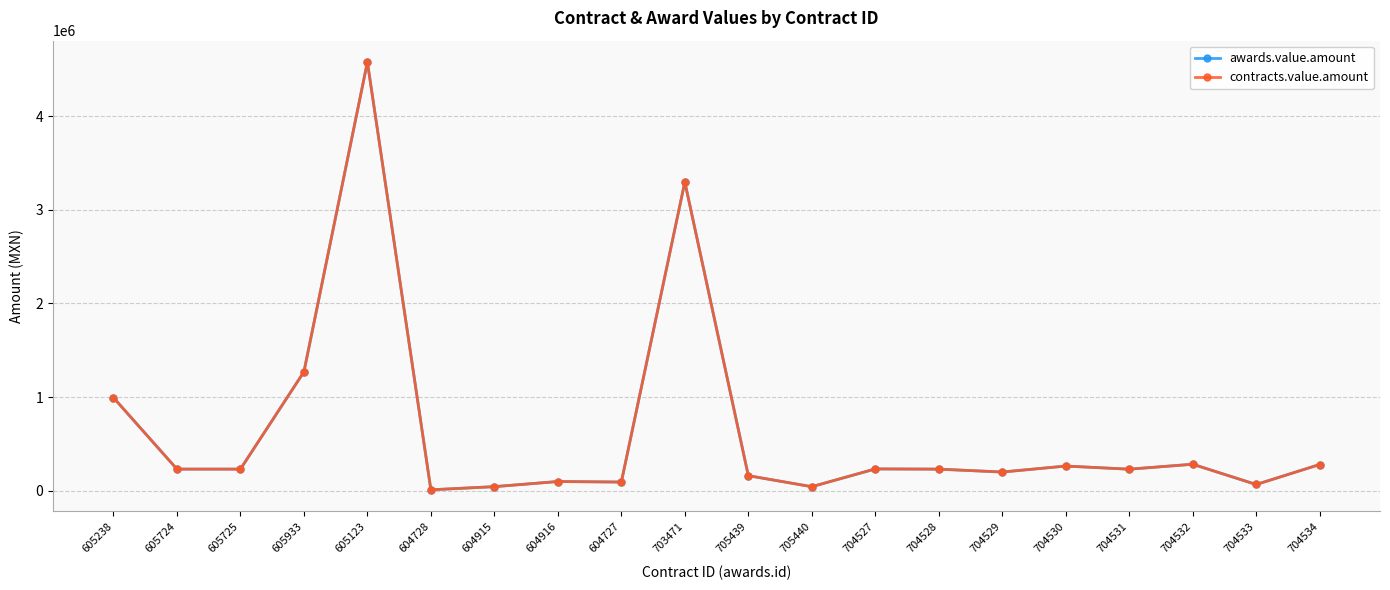

Is it true that awards.value.amount equals 54787 at 705439?

False